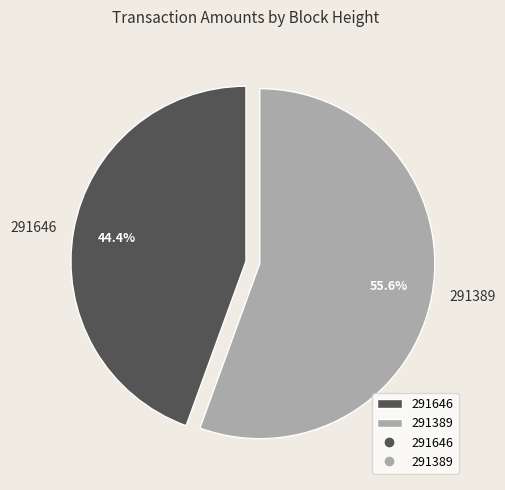

Is 291389 the majority of the pie?

Yes